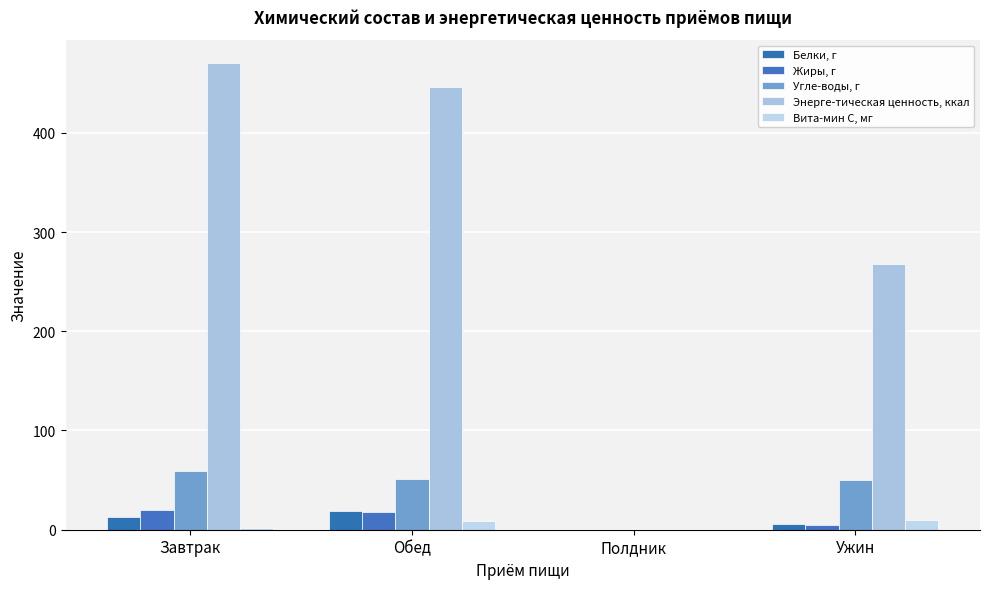

Reading left to right, extract all data points from this chart.

Белки, г: Завтрак=13.3	Обед=19.3	Полдник=0.0	Ужин=5.8
Жиры, г: Завтрак=19.8	Обед=18.1	Полдник=0.0	Ужин=4.8
Угле-воды, г: Завтрак=59.4	Обед=51.4	Полдник=0.0	Ужин=50.2
Энерге-тическая ценность, ккал: Завтрак=469.8	Обед=446.0	Полдник=0.0	Ужин=268.1
Вита-мин С, мг: Завтрак=1.3	Обед=8.3	Полдник=0.0	Ужин=9.8